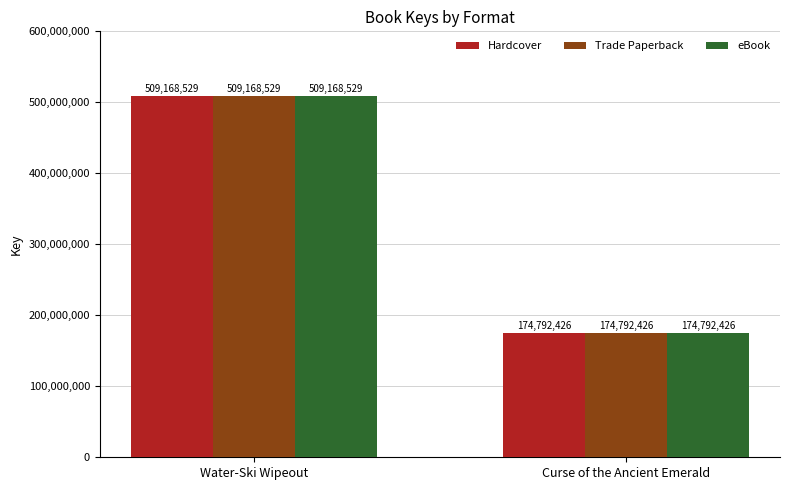

At how many categories does at least one series exceed 375776636?

1